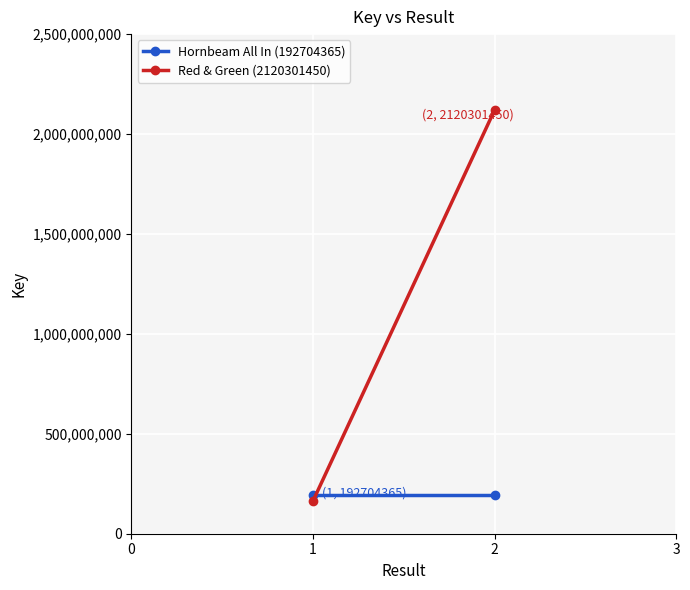

What is the average value of the Hornbeam All In (192704365) series?

192704365.0